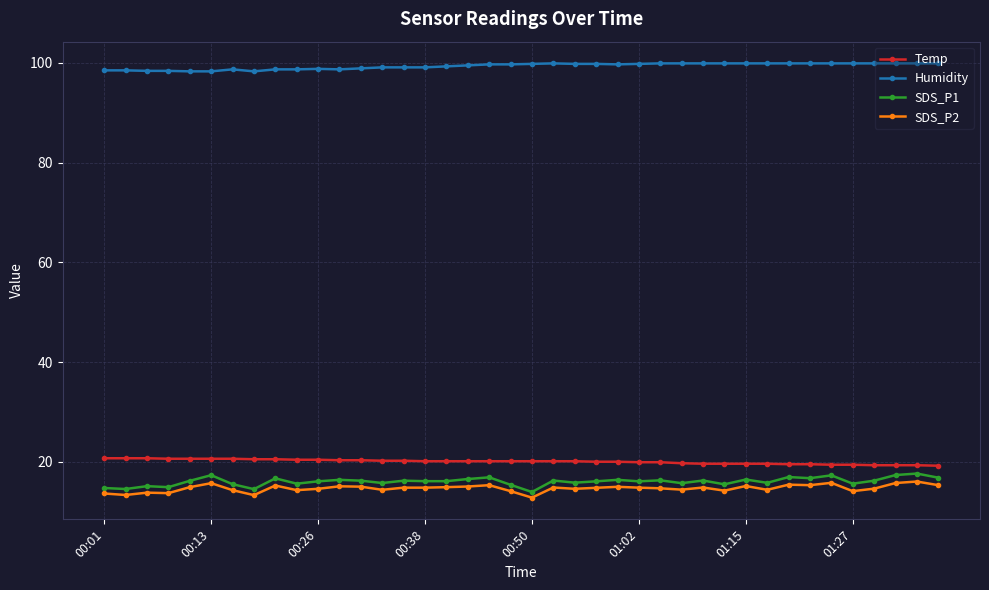

True or false: Humidity and SDS_P1 intersect in this chart.

False